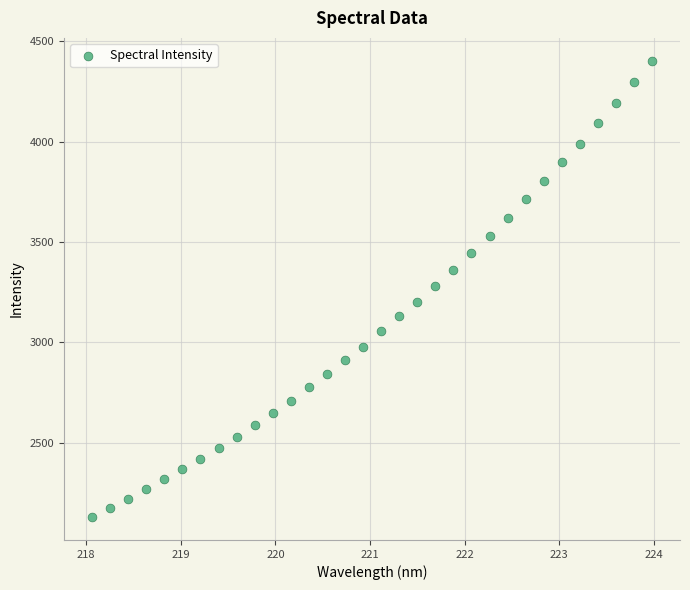

What is the range of Y values (max minus min)?

2274.4